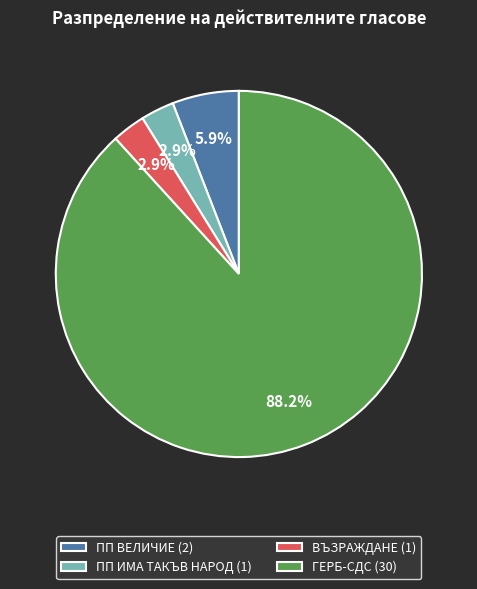

Which category accounts for the majority?

ГЕРБ-СДС